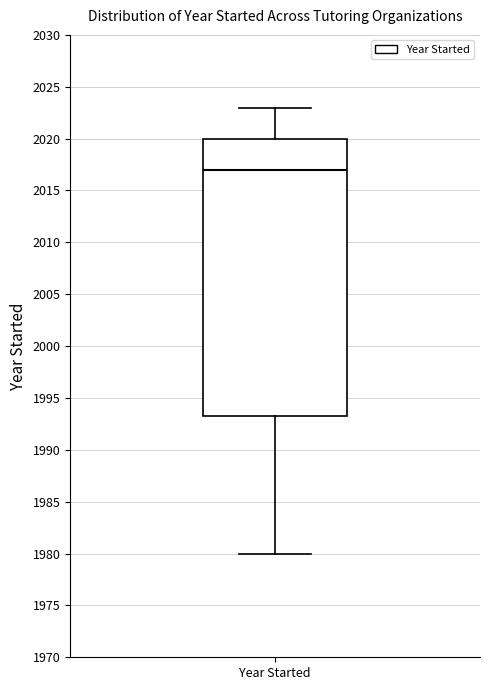

Where does the upper whisker of the box for Year Started end on the y-axis? The values are not printed on the chart, so give them approximately, as read against the axis.

2023.0